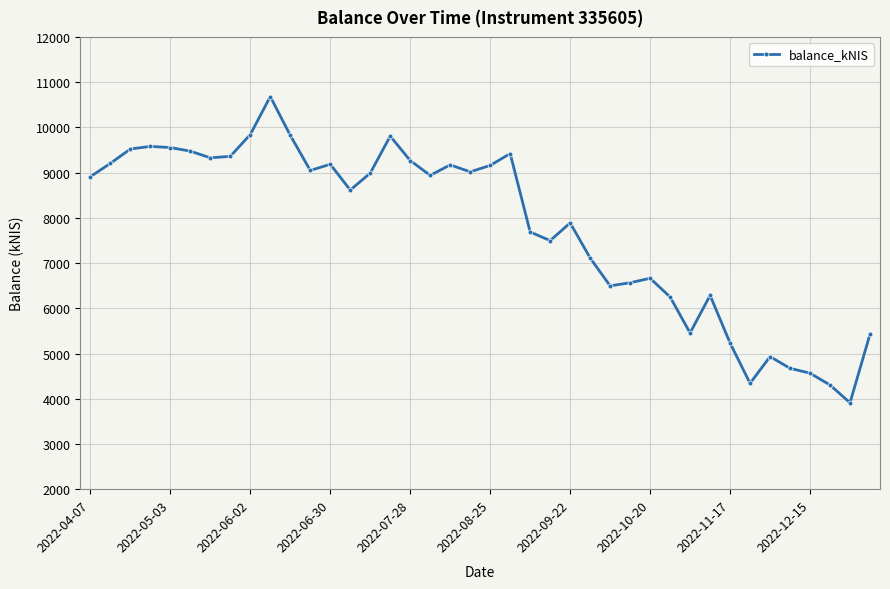

What is the value of the 6th point from the left?

9474.3